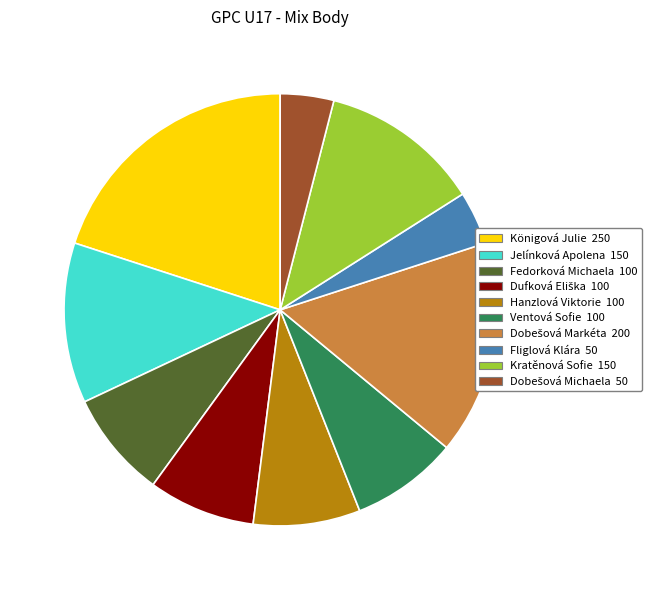

True or false: Hanzlová Viktorie accounts for 8% of the total.

True